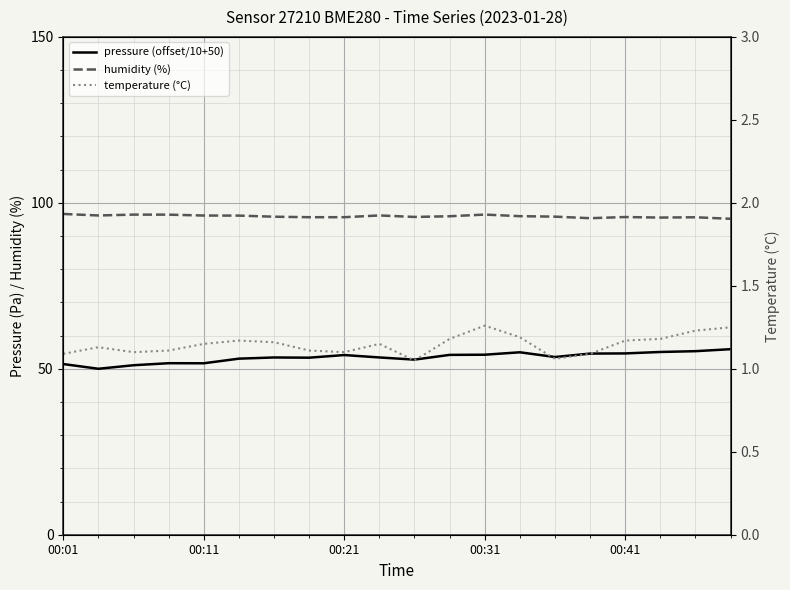

At how many categories does at least one series exceed 32?

20